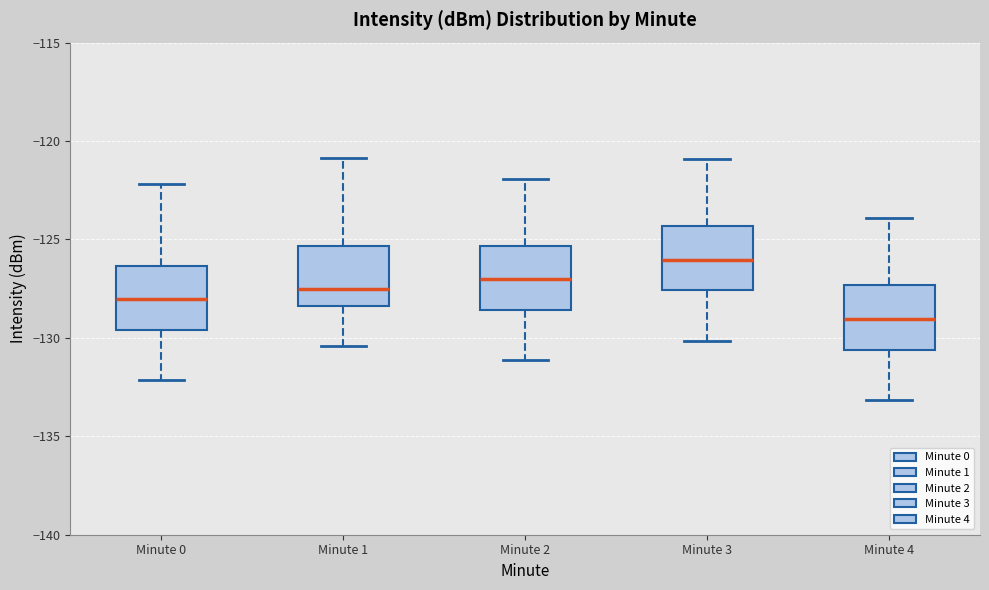

Where does the median line of the box for Minute 1 sit on the y-axis? The values are not printed on the chart, so give them approximately, as read against the axis.

-127.5